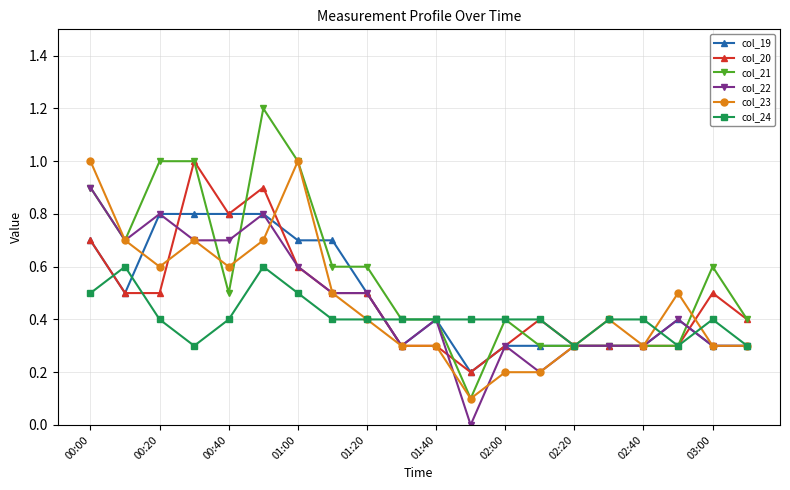

Which series has the largest range (max minus min)?

col_21